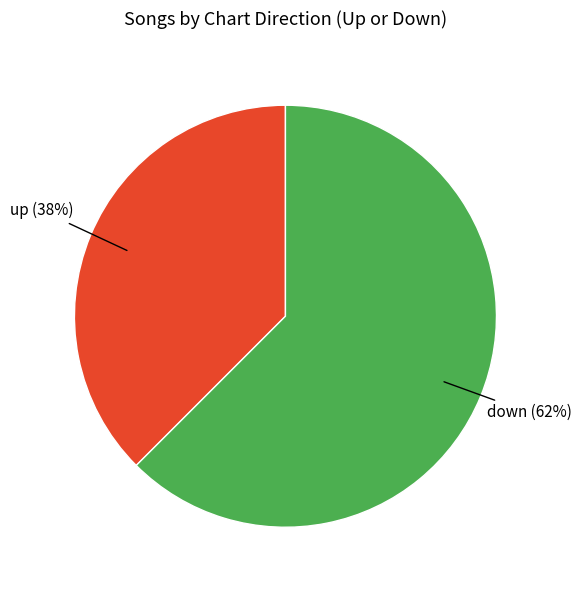

To the nearest percent, what is the average slice percentage?

50%